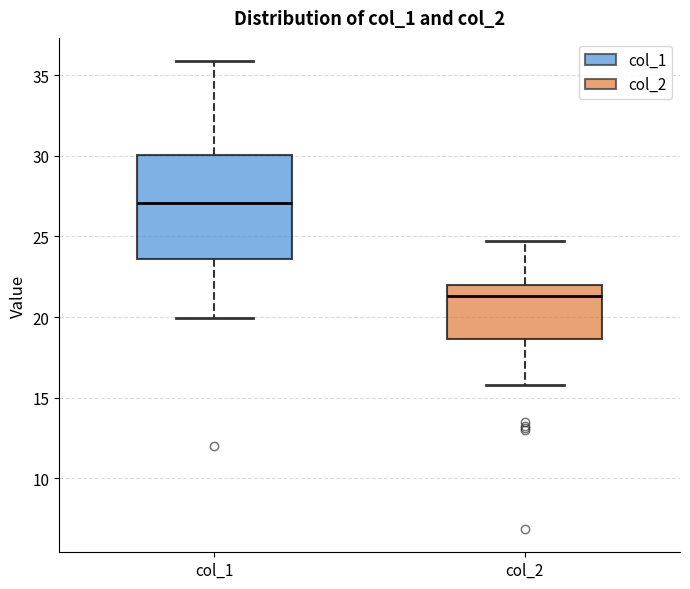

Where does the lower whisker of the box for col_2 end on the y-axis? The values are not printed on the chart, so give them approximately, as read against the axis.

16.0